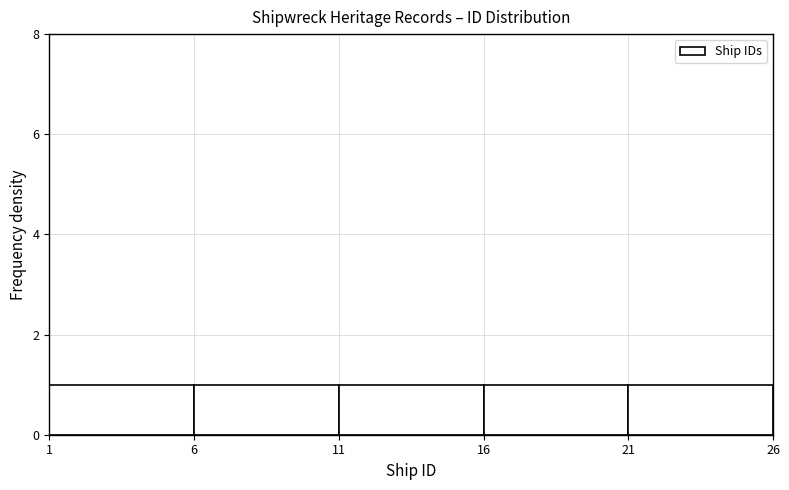

Reading left to right, list every bar in this chart as the range it spans on the x-axis followed by its height. The values are not printed on the chart, so give them approximately, as read against the axis.

1 to 6: 1
6 to 11: 1
11 to 16: 1
16 to 21: 1
21 to 26: 1